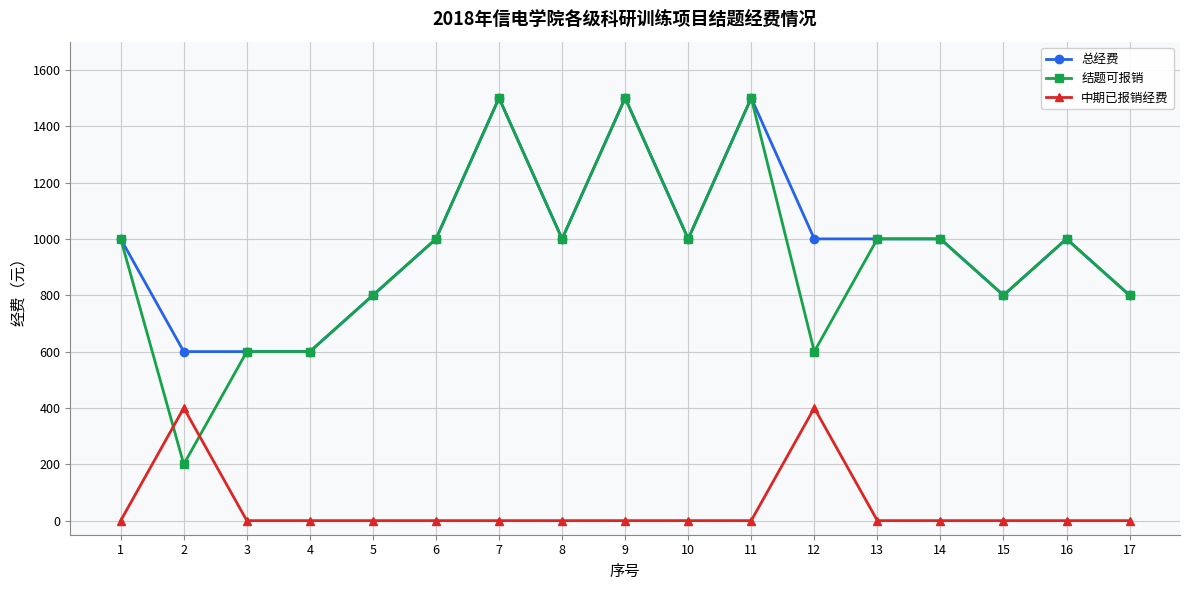

Which series has the largest range (max minus min)?

结题可报销